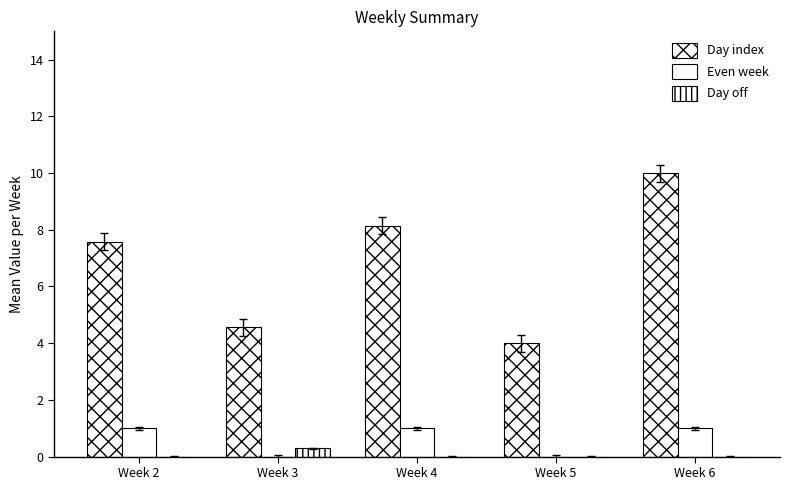

Which series has the largest total across all categories?

Day index